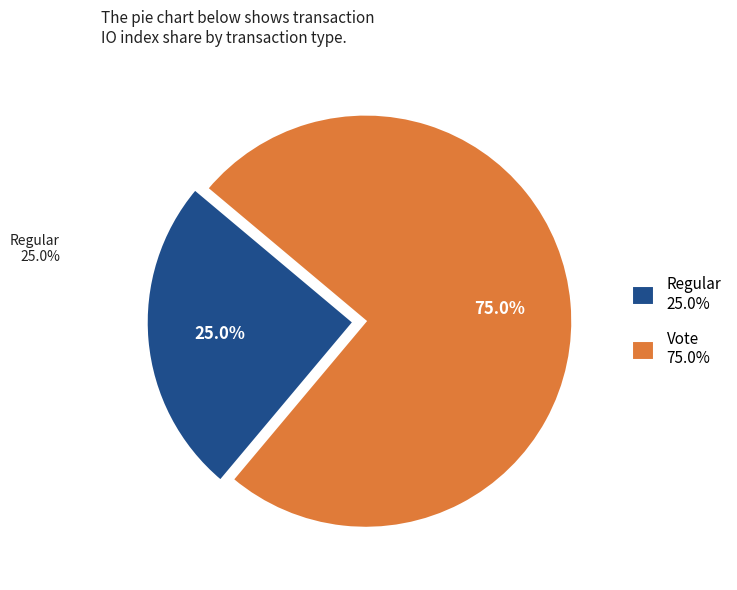

What is the ratio of the value at Regular 25.0% to the value at Vote 75.0%?

0.3